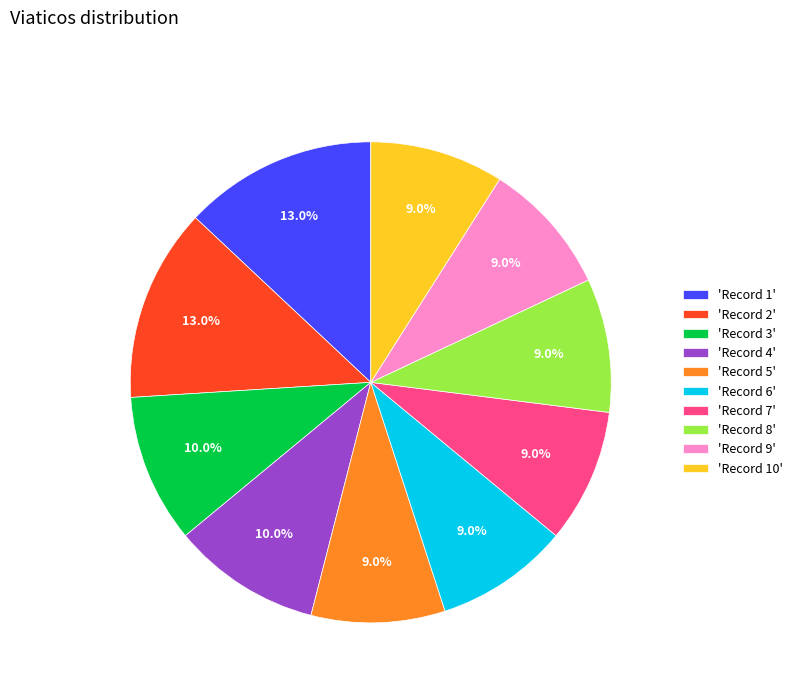

What is the ratio of the value at 'Record 1' to the value at 'Record 10'?

1.4